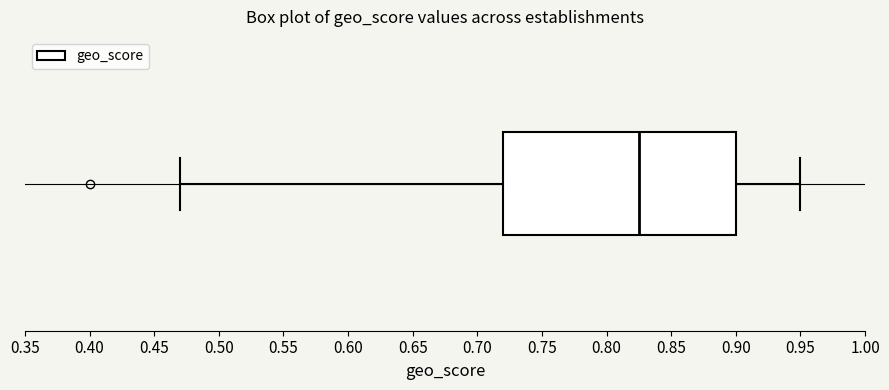

Where is the right edge of the box on the x-axis? The values are not printed on the chart, so give them approximately, as read against the axis.

0.900